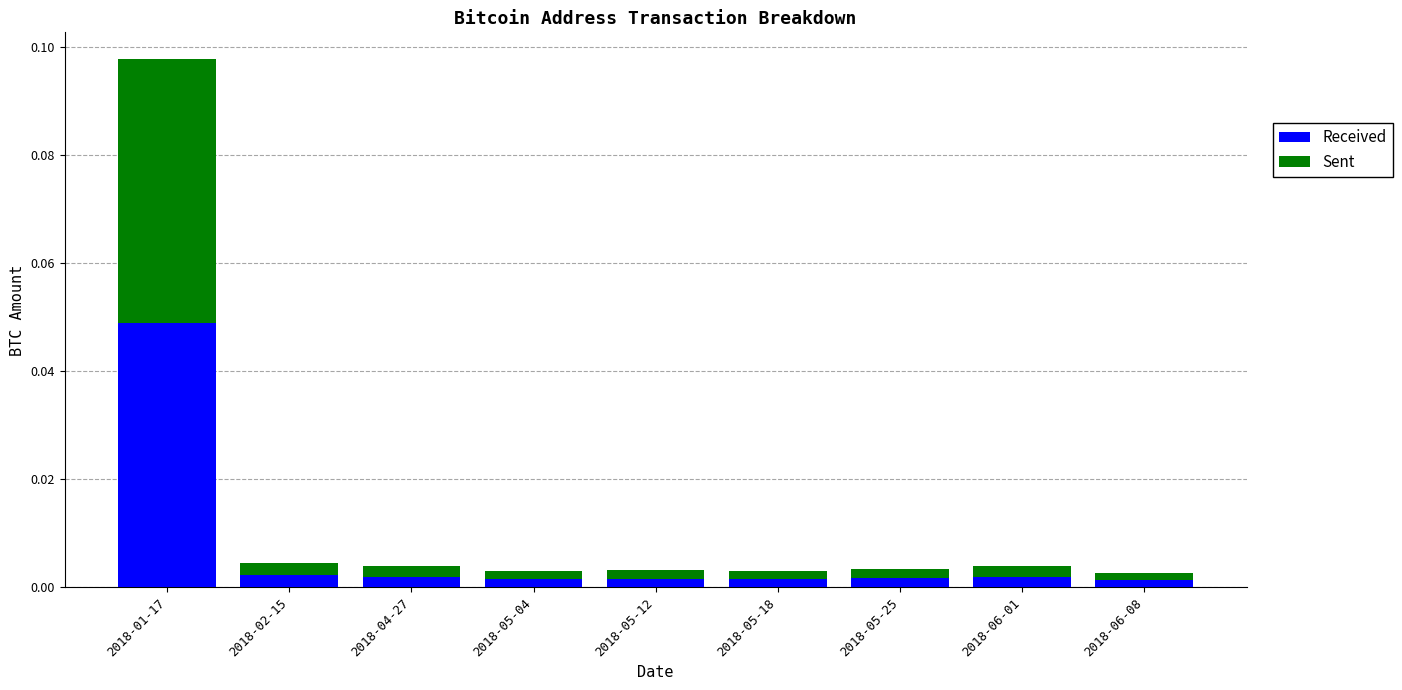

At which label does Received reach its peak?

2018-01-17